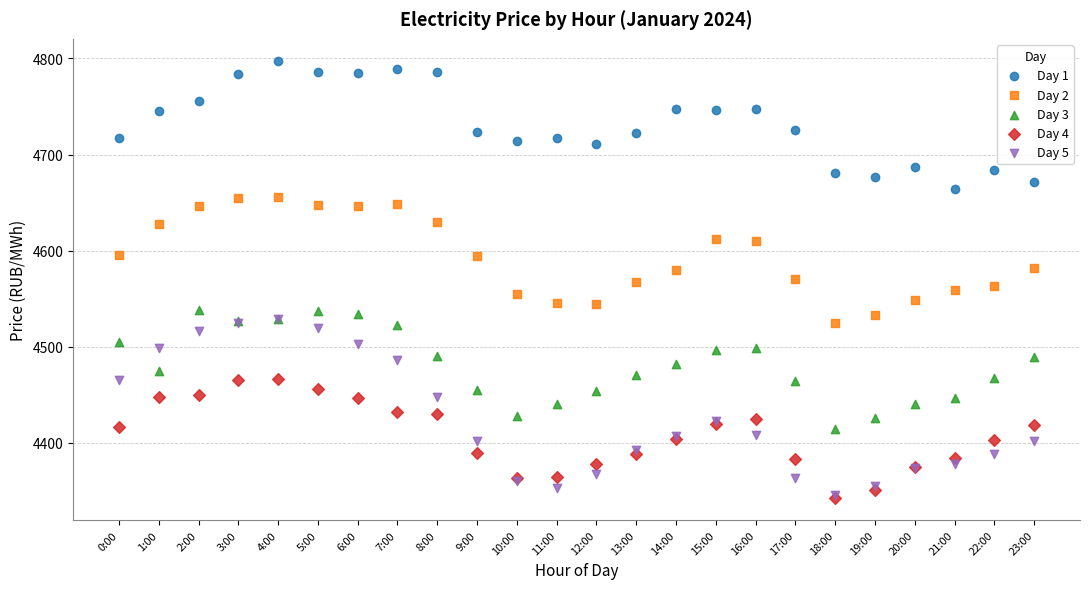

What are all the series names shown in the legend?

Day 1, Day 2, Day 3, Day 4, Day 5